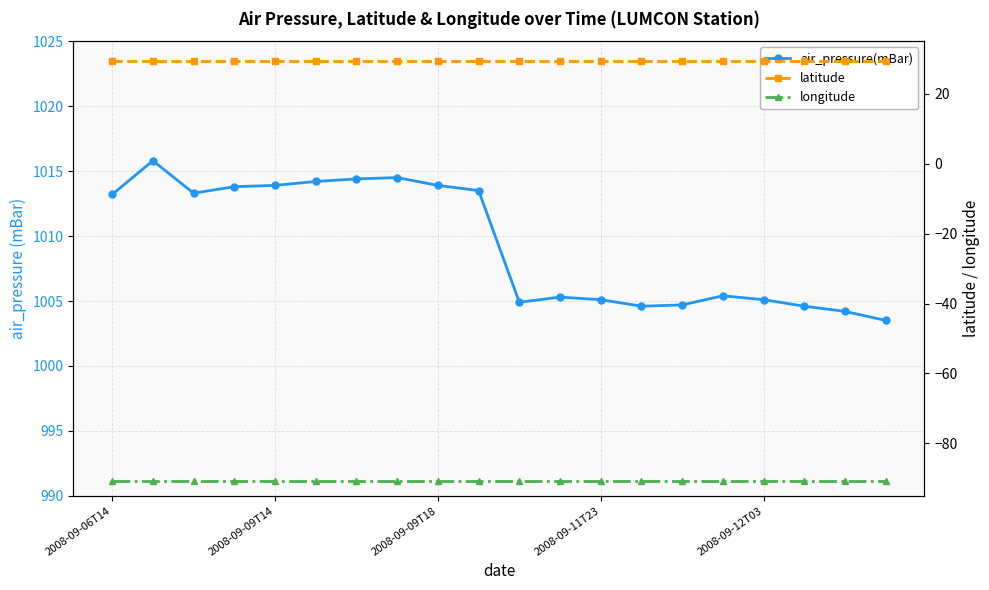

The longitude series shows -32.4 at 6. True or false?

False